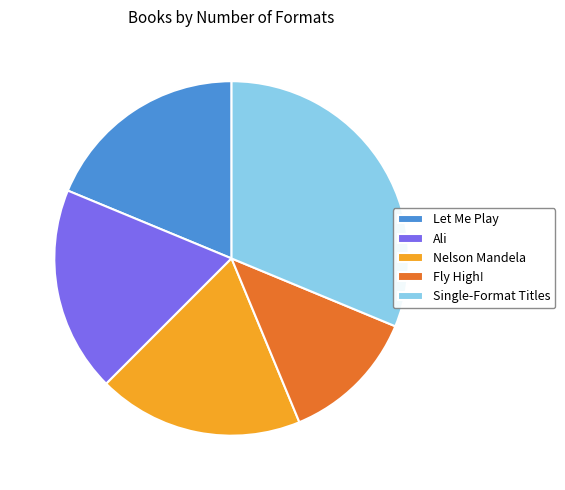

What is the ratio of the value at Ali to the value at Nelson Mandela?

1.0